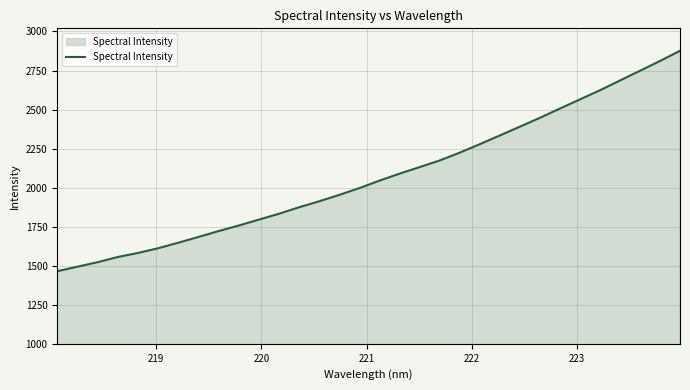

How many lines are shown in the chart?

1